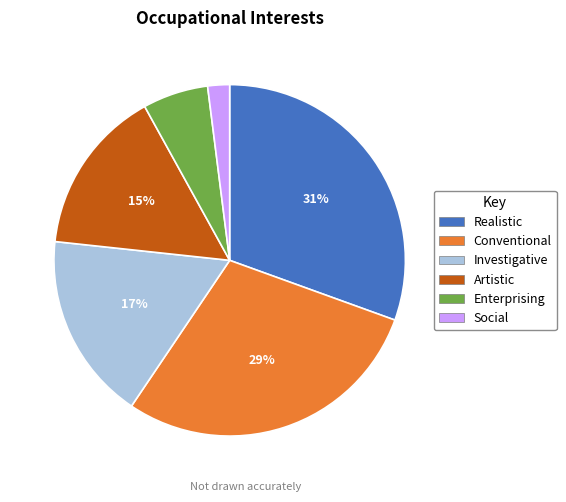

What is the ratio of the value at Conventional to the value at Enterprising?

4.8